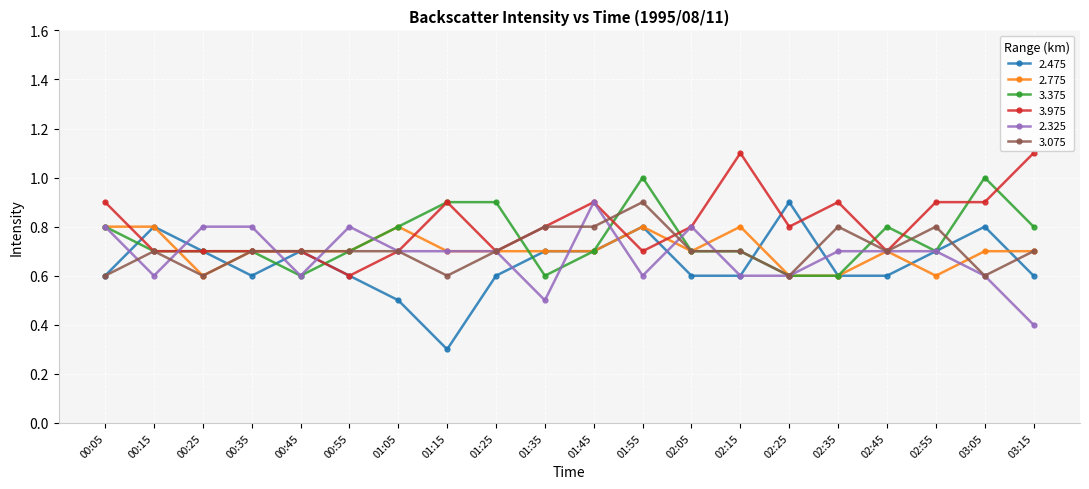

True or false: 2.475 has more than 1 points higher than both neighbors.

True